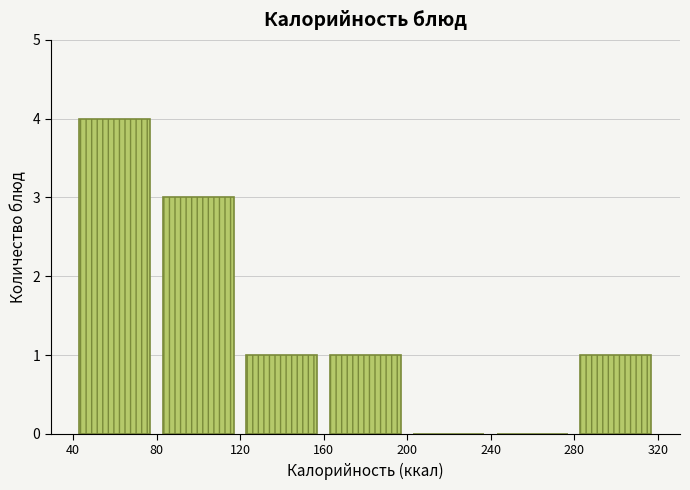

Reading left to right, list every bar in this chart as the range it spans on the x-axis followed by its height. The values are not printed on the chart, so give them approximately, as read against the axis.

40 to 80: 4
80 to 120: 3
120 to 160: 1
160 to 200: 1
200 to 240: 0
240 to 280: 0
280 to 320: 1